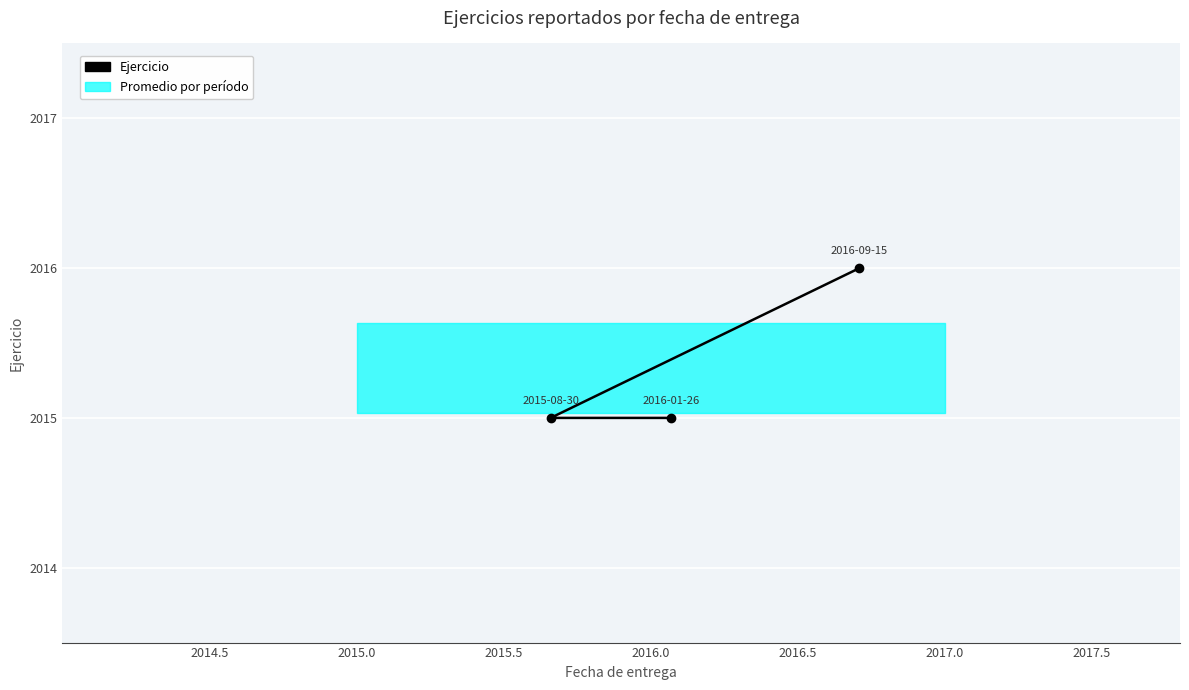

What is the value of the 2nd point from the left?

2015